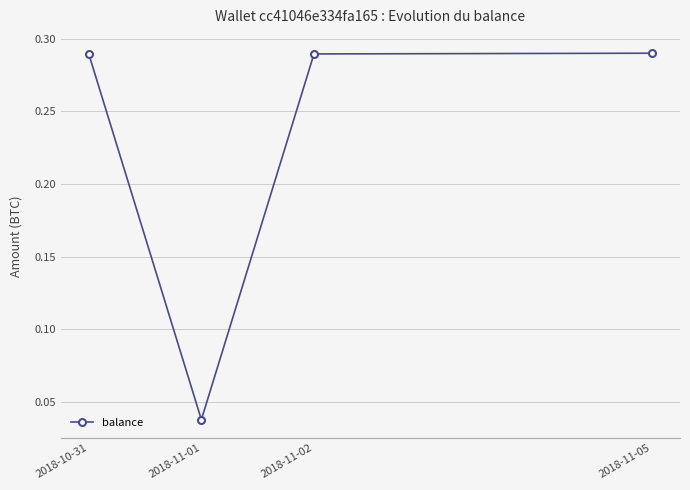

Does the chart have visible grid lines?

Yes